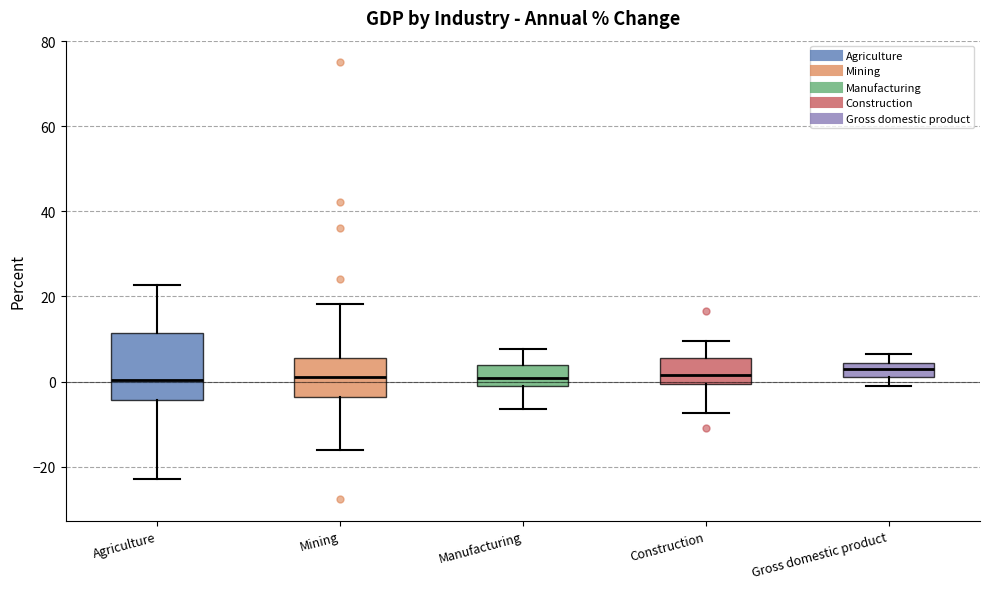

Reading left to right, transcribe this box plot: for each box, give where its median line is, the range the box spans, and where its two whiskers end, as read against the y-axis. The values are not printed on the chart, so give them approximately, as read against the axis.

Agriculture: median 0, box -4 to 12, whiskers -22 to 22
Mining: median 2, box -4 to 6, whiskers -16 to 18
Manufacturing: median 0, box -2 to 4, whiskers -6 to 8
Construction: median 2, box 0 to 6, whiskers -8 to 10
Gross domestic product: median 2 (inside the box), box 2 to 4, whiskers -2 to 6